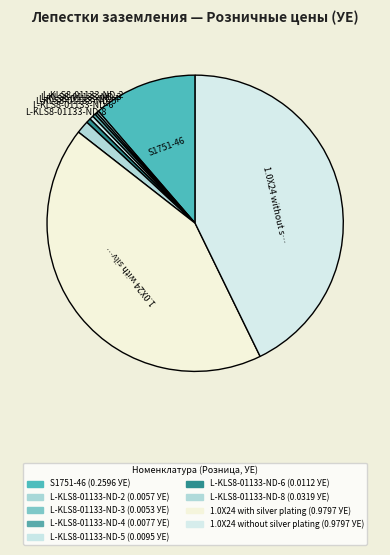

How many slices are in this pie chart?

9